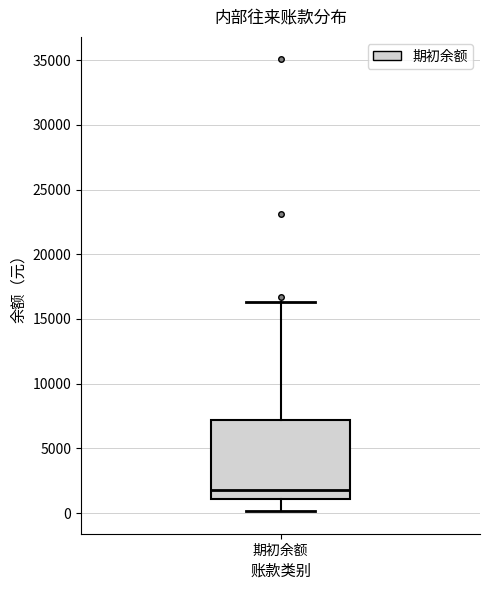

Where does the lower whisker of the box for 期初余额 end on the y-axis? The values are not printed on the chart, so give them approximately, as read against the axis.

0